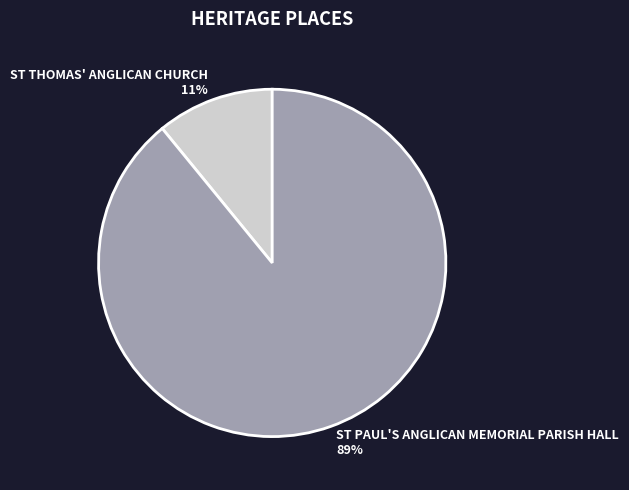

How many segments does this pie chart have?

2